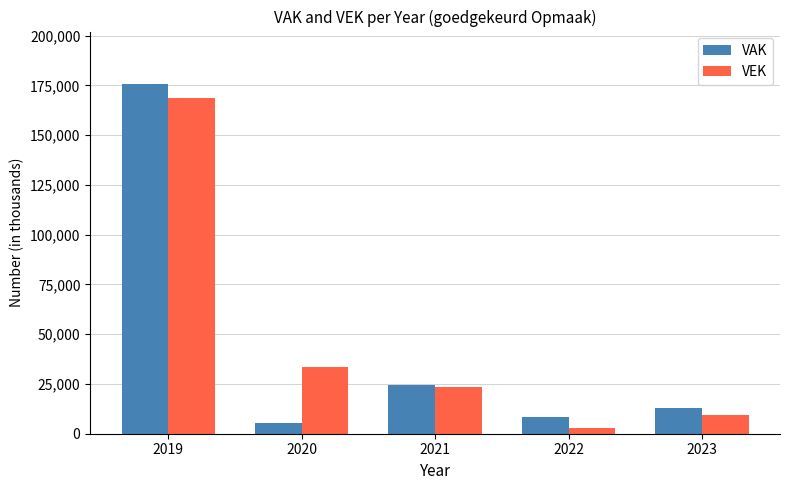

At which label does VAK first exceed 12916?

2019